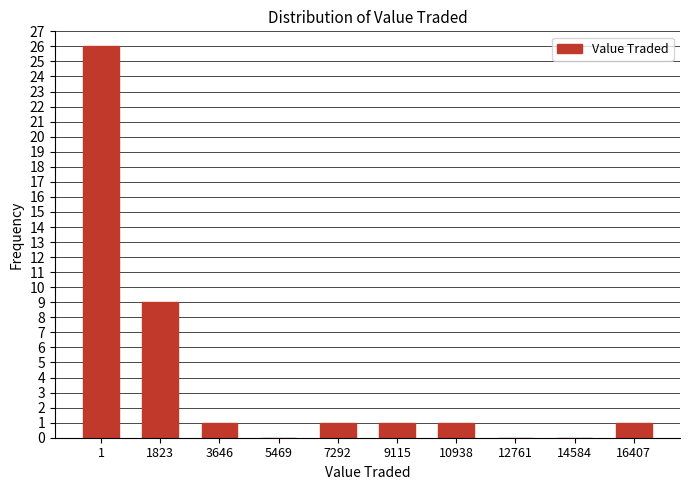

Reading left to right, what are all the values shown in this chart?

1=26	1823=9	3646=1	5469=0	7292=1	9115=1	10938=1	12761=0	14584=0	16407=1